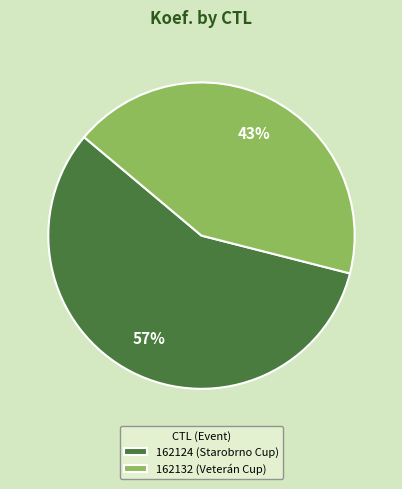

To the nearest percent, what is the difference between the 162124 and 162132 slice percentages?

14%